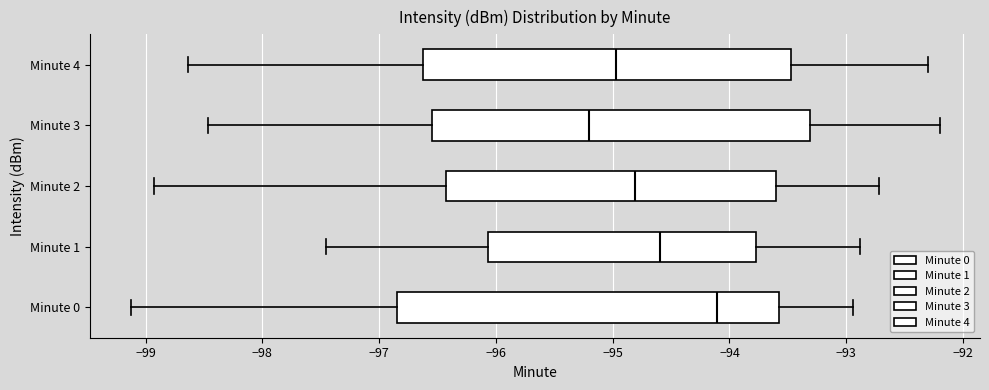

Which box's median line is the furthest to the right?

Minute 0